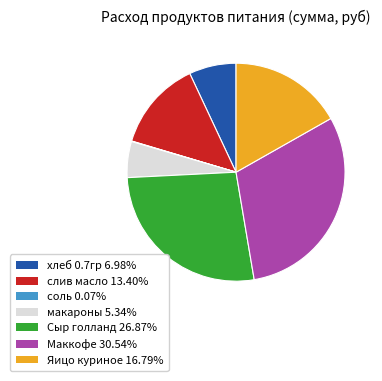

What is the largest slice in the pie chart?

Маккофе